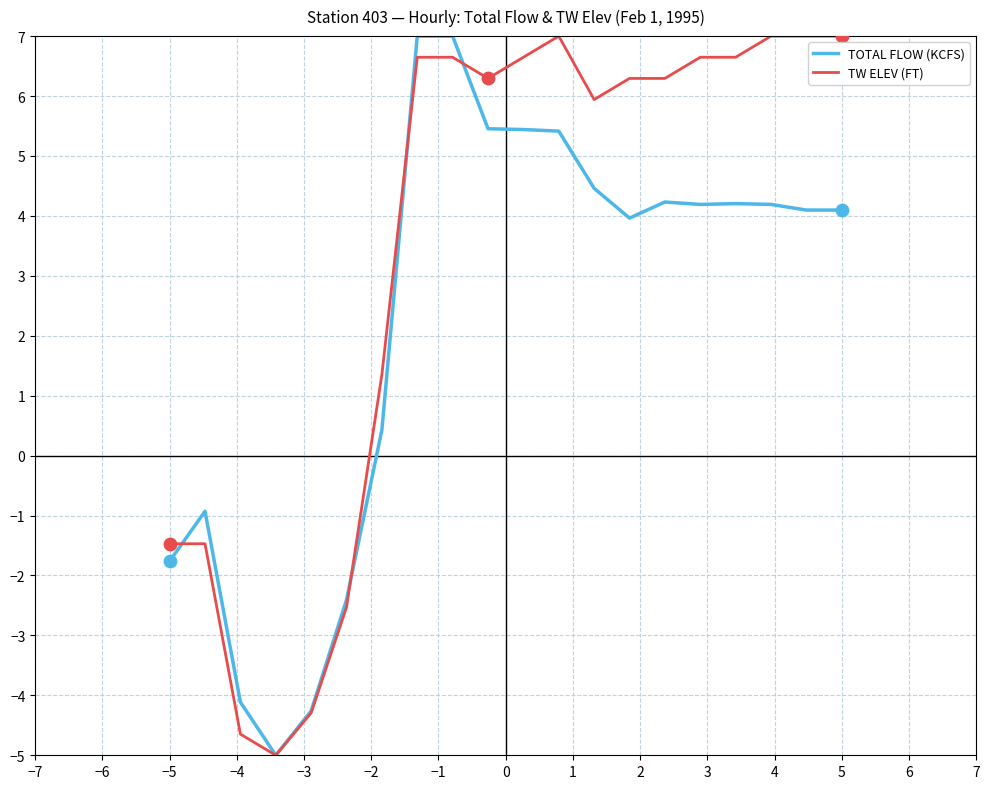

Which series has the largest total across all categories?

TW ELEV (FT)